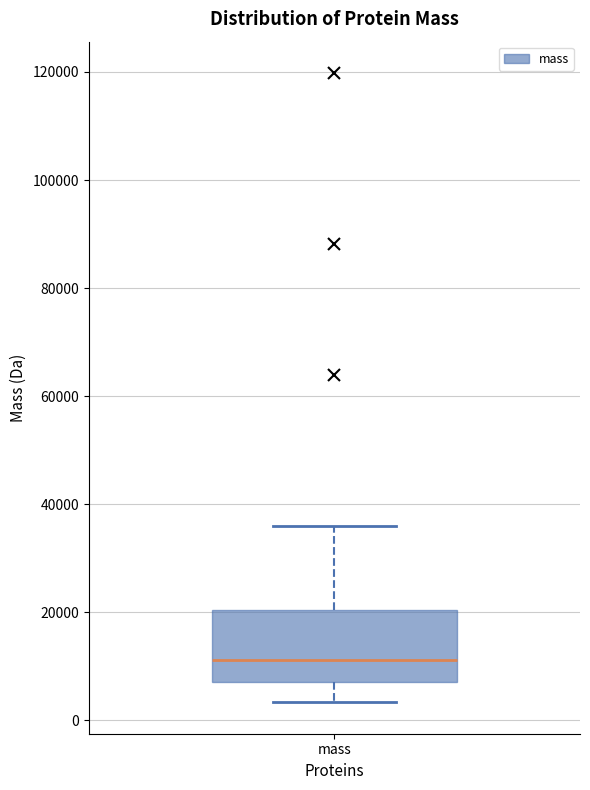

Where does the lower whisker of the box for mass end on the y-axis? The values are not printed on the chart, so give them approximately, as read against the axis.

4000